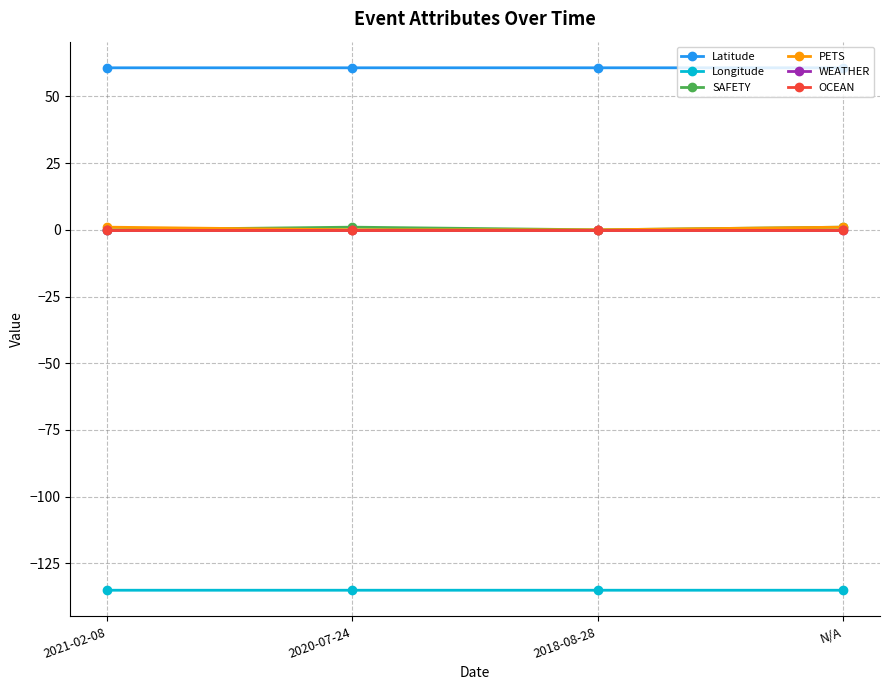

Is this an area chart (filled region under the line)?

No